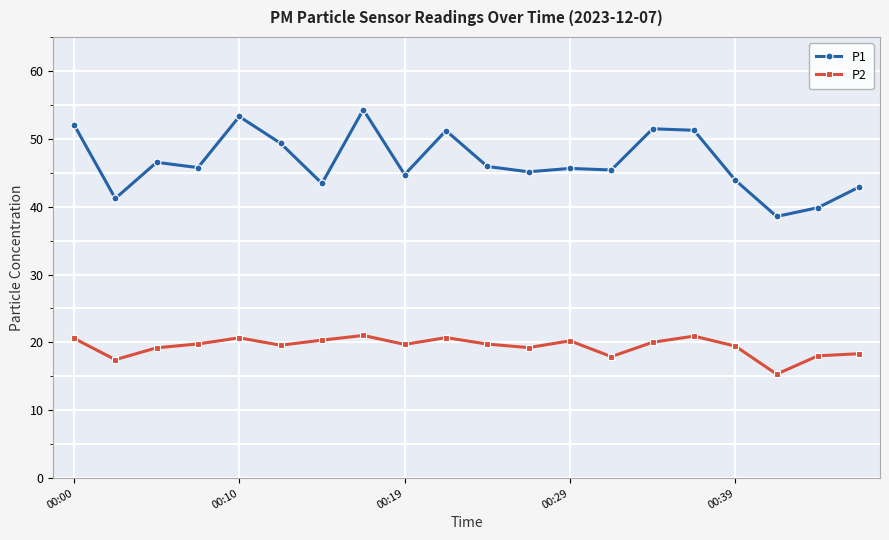

In P2, how many points are lower than both neighbors (excluding endpoints)?

6